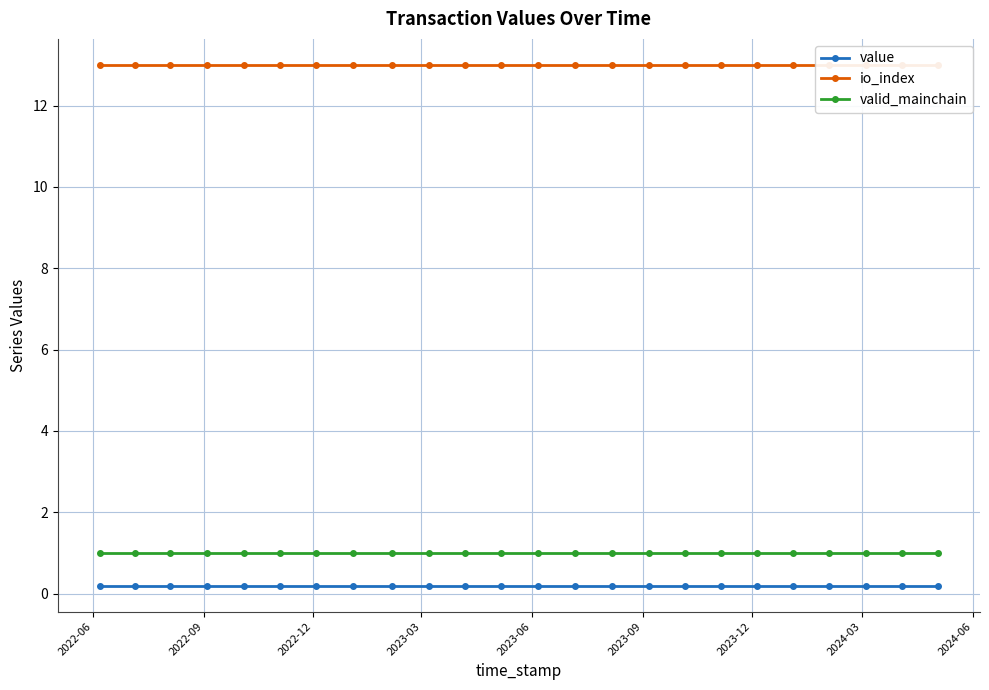

True or false: value has a value of 0.3 at 16.

False